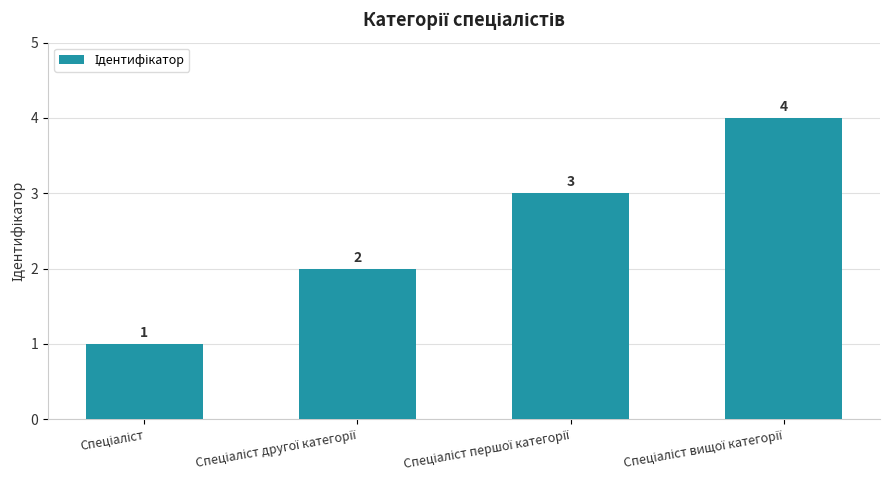

What is the difference between the maximum and second lowest values?

2